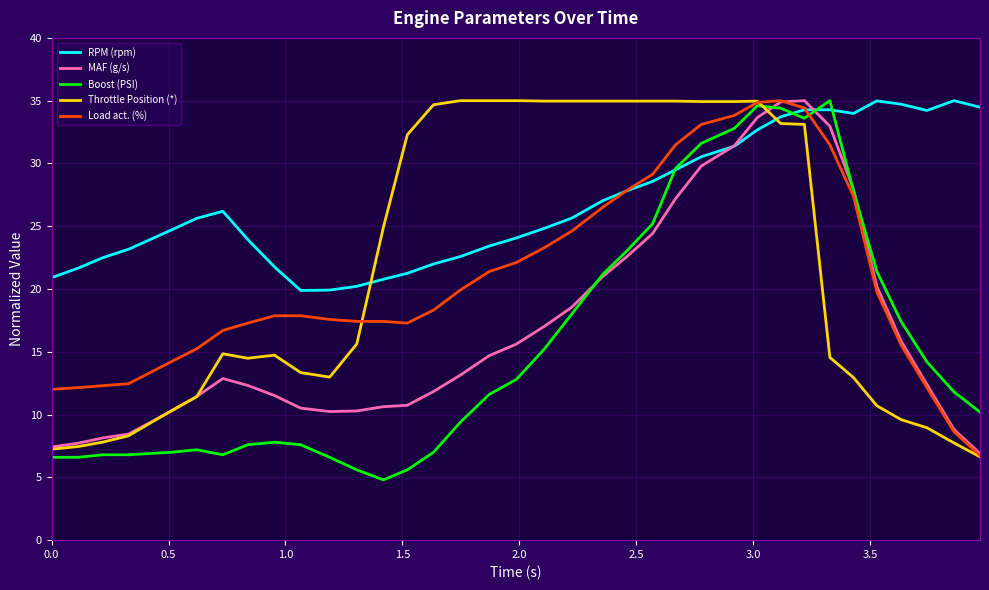

Which series has the widest spread of values?

Boost (PSI)